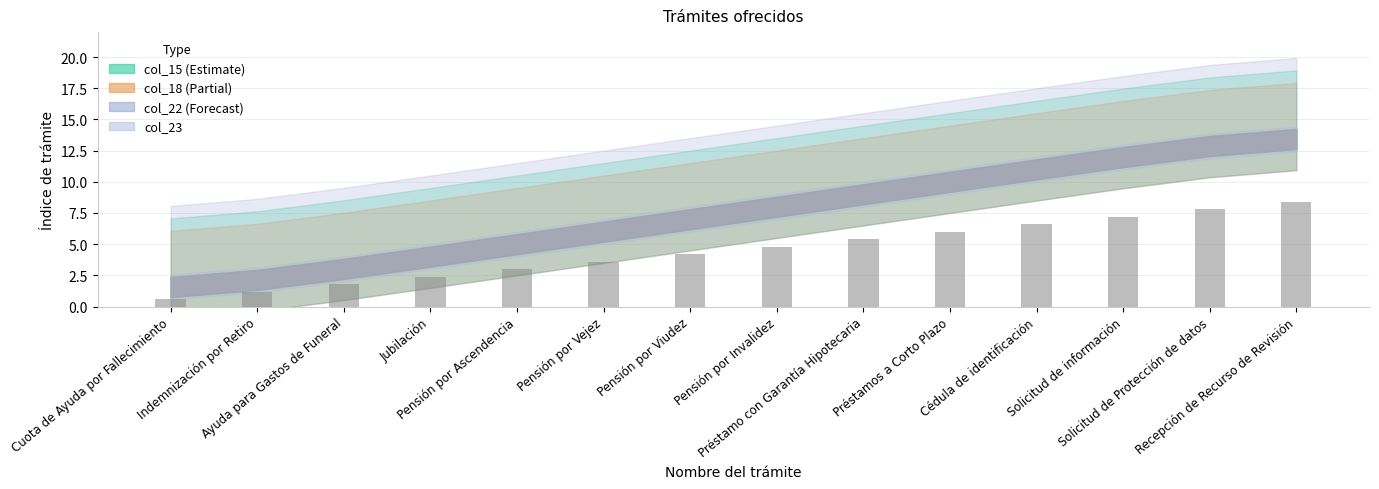

What is the value of the 8th bar from the left?

4.8